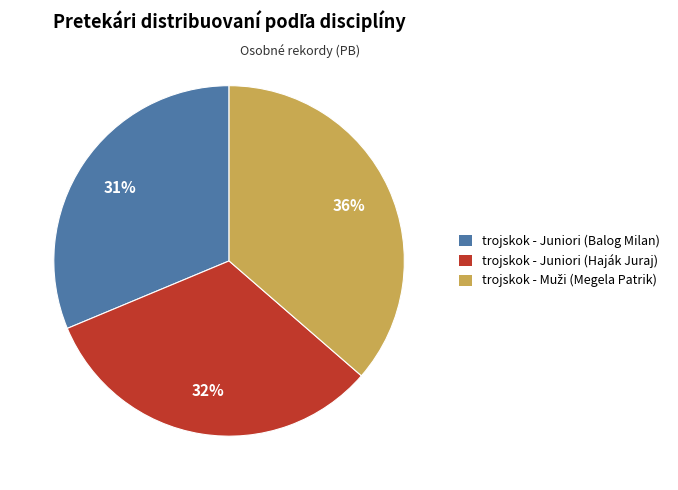

What percentage is the trojskok - Juniori (Balog Milan) slice, to the nearest percent?

31%